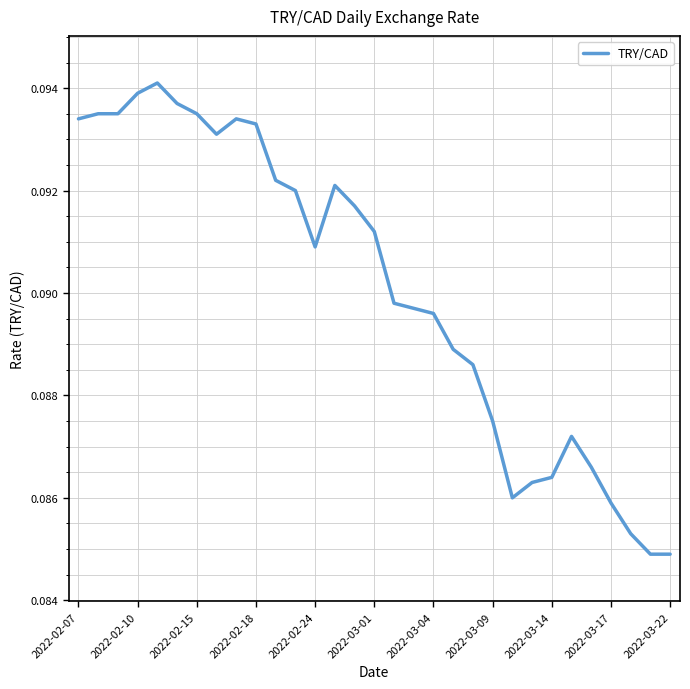

Reading right to left, what are all the values shown in this chart?

0.1	0.1	0.1	0.1	0.1	0.1	0.1	0.1	0.1	0.1	0.1	0.1	0.1	0.1	0.1	0.1	0.1	0.1	0.1	0.1	0.1	0.1	0.1	0.1	0.1	0.1	0.1	0.1	0.1	0.1	0.1